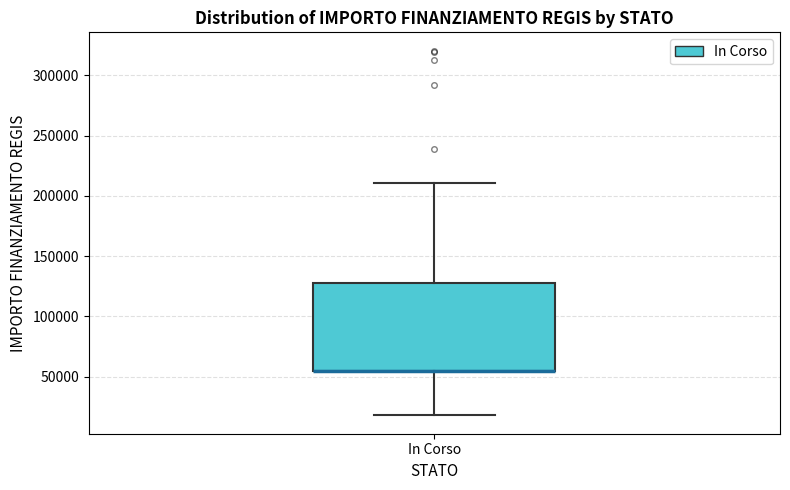

Where does the upper whisker of the box for In Corso end on the y-axis? The values are not printed on the chart, so give them approximately, as read against the axis.

210000